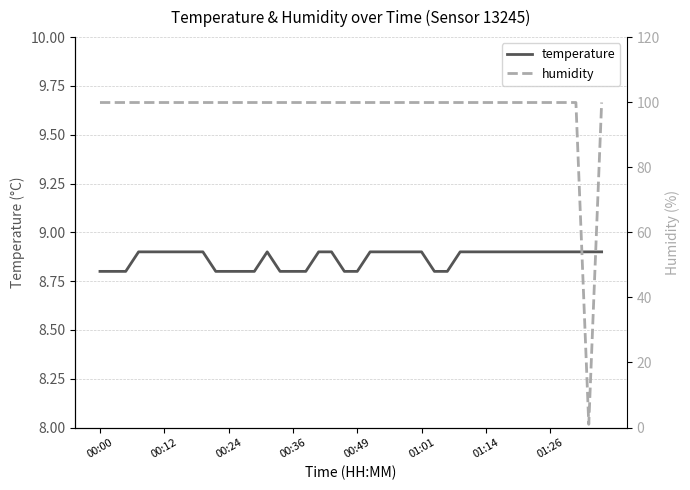

What is the minimum value shown in the chart?

1.0